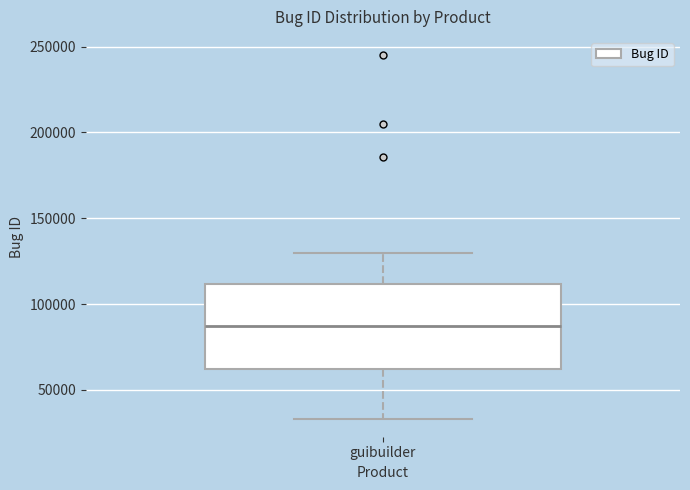

Read this box plot against the y-axis: the position of the median line, the range covered by the box, and the ends of both whiskers. The values are not printed on the chart, so give them approximately, as read against the axis.

median 85000, box 60000 to 110000, whiskers 35000 to 130000